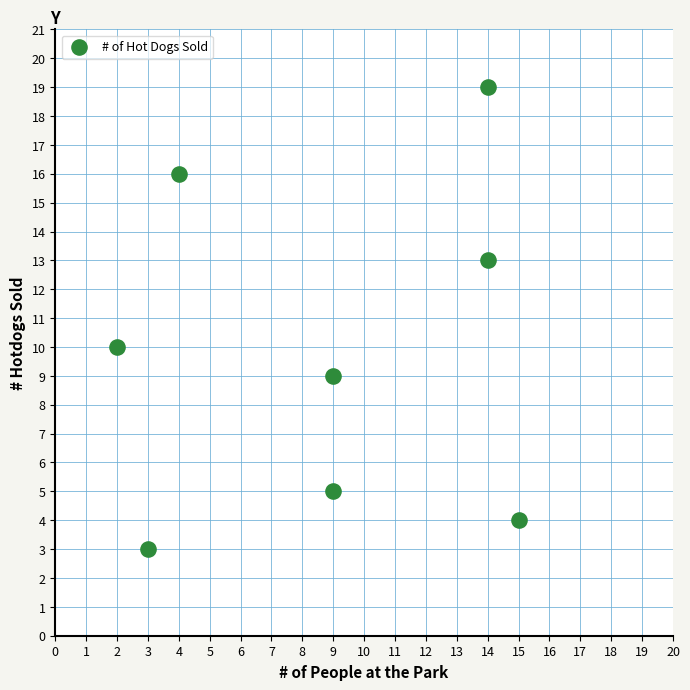

What is the average X value?

9